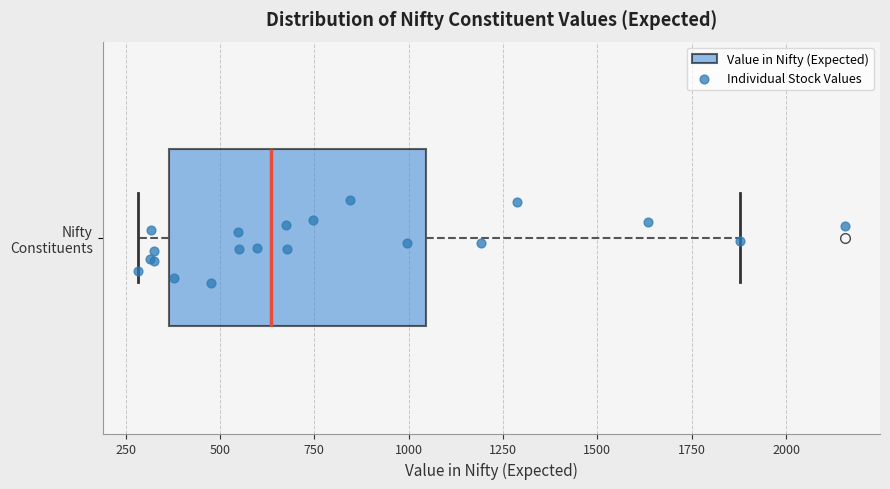

Read this box plot against the x-axis: the position of the median line, the range covered by the box, and the ends of both whiskers. The values are not printed on the chart, so give them approximately, as read against the axis.

median 650, box 350 to 1050, whiskers 300 to 1900